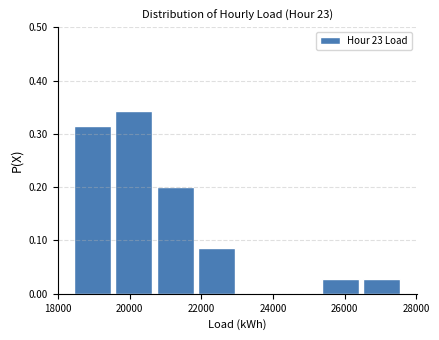

What is the height of the bar covering 19600 to 20600 on the x-axis? Neither the bar edges nor the heights are printed on the chart, so give them approximately, as read against the axes.

0.34